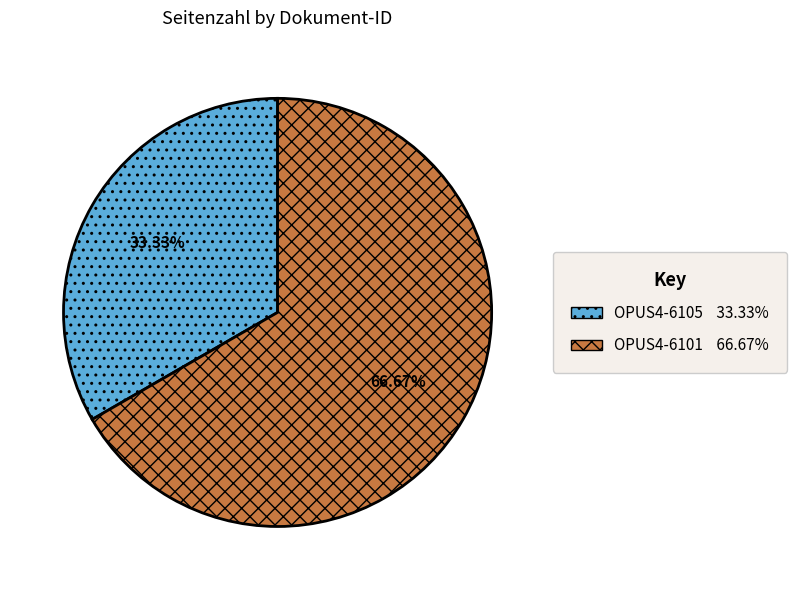

Rank the categories by value from lowest to highest.

OPUS4-6105, OPUS4-6101